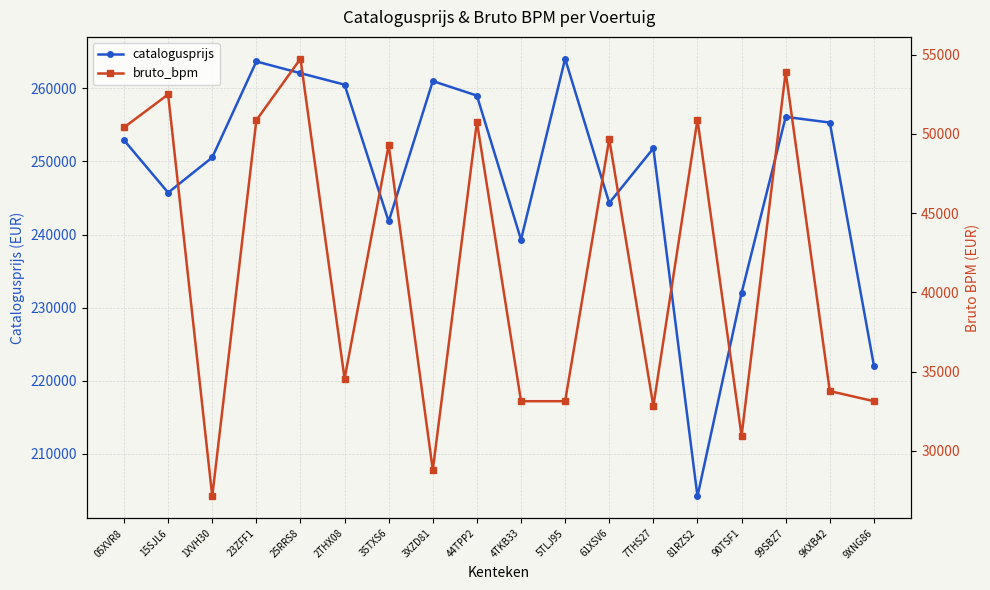

What is the difference between the maximum and minimum values in the bruto_bpm series?

27607